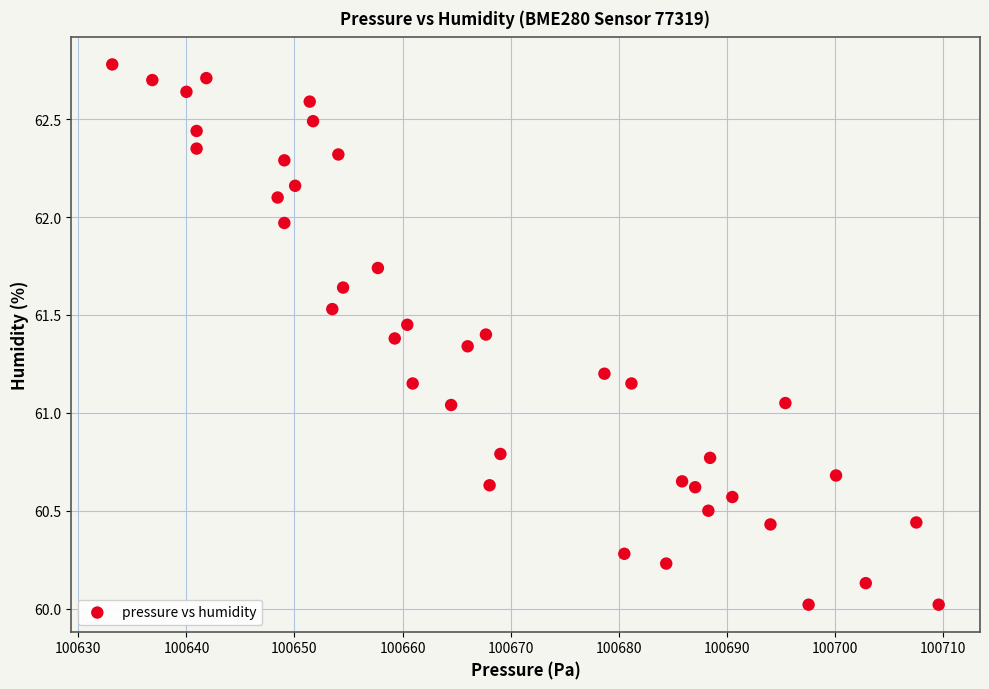

What is the range of Y values (max minus min)?

2.8